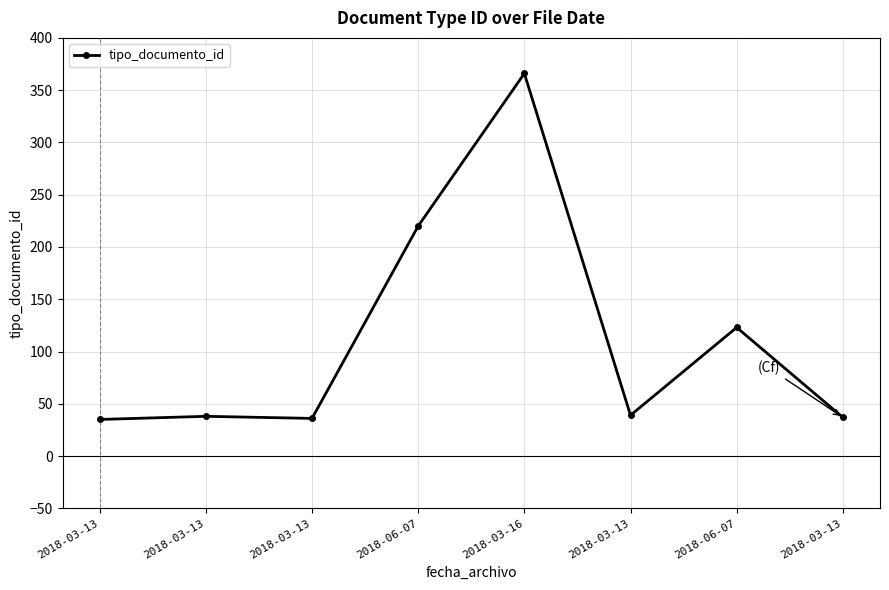

Where is the first local maximum?

2018-03-13